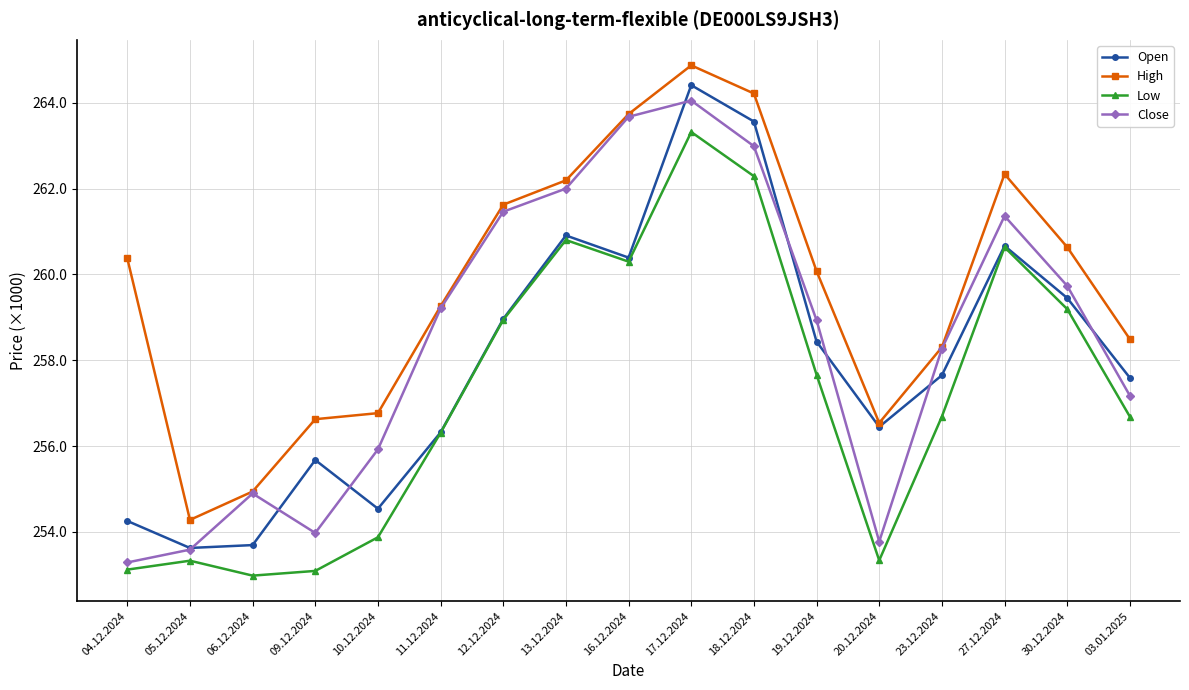

Which series has the largest total across all categories?

High